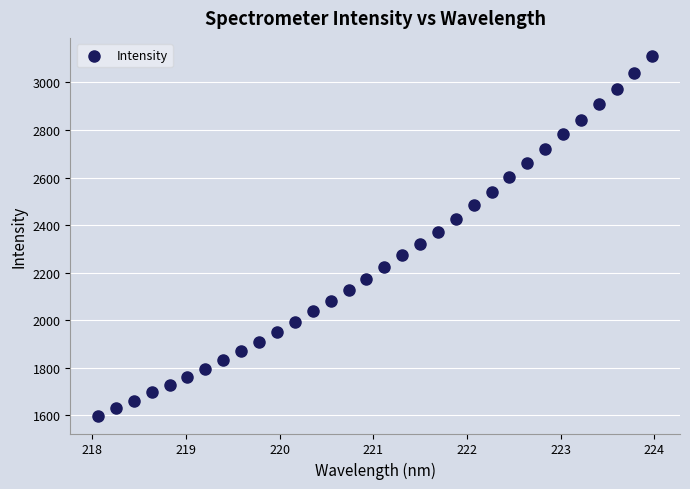

What is the range of Y values (max minus min)?

1511.3